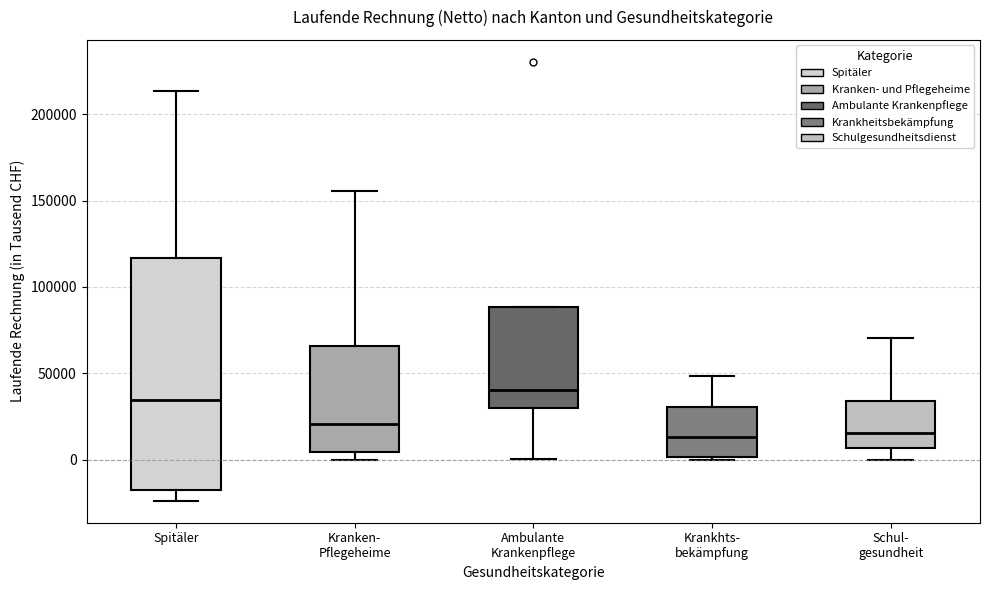

Comparing the boxes themselves (not the whiskers), which one is the tallest?

Spitäler